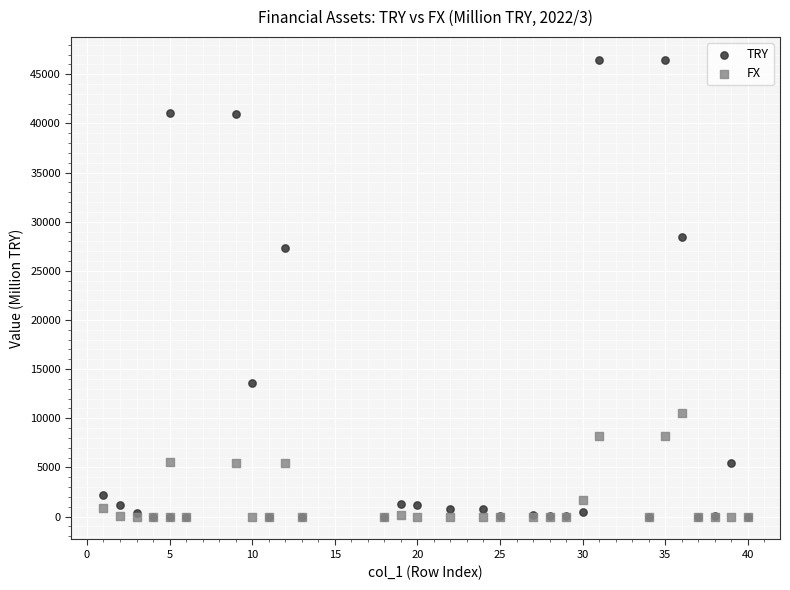

In the TRY series, what Y value is closest to 23236?

27311